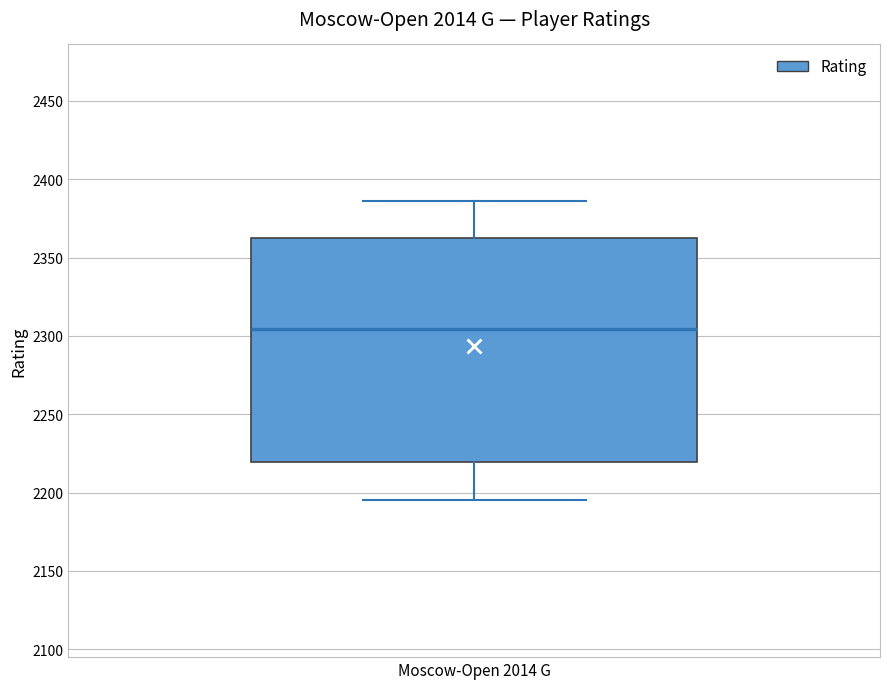

Transcribe this box plot: give where the median line is, the range the box spans, and where the two whiskers end, as read against the y-axis. The values are not printed on the chart, so give them approximately, as read against the axis.

median 2305, box 2220 to 2365, whiskers 2195 to 2385